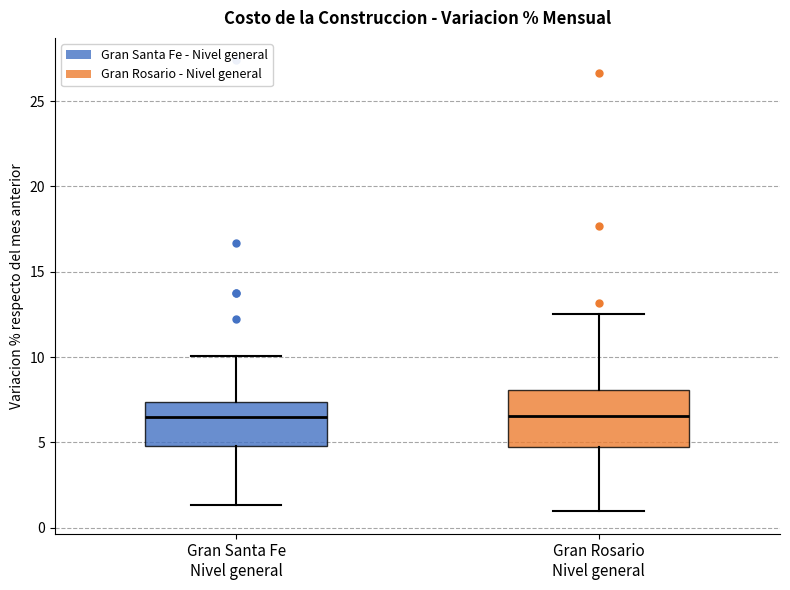

Reading left to right, transcribe this box plot: for each box, give where its median line is, the range the box spans, and where its two whiskers end, as read against the y-axis. The values are not printed on the chart, so give them approximately, as read against the axis.

Gran Santa Fe Nivel general: median 6.5, box 5.0 to 7.5, whiskers 1.5 to 10.0
Gran Rosario Nivel general: median 6.5, box 4.5 to 8.0, whiskers 1.0 to 12.5